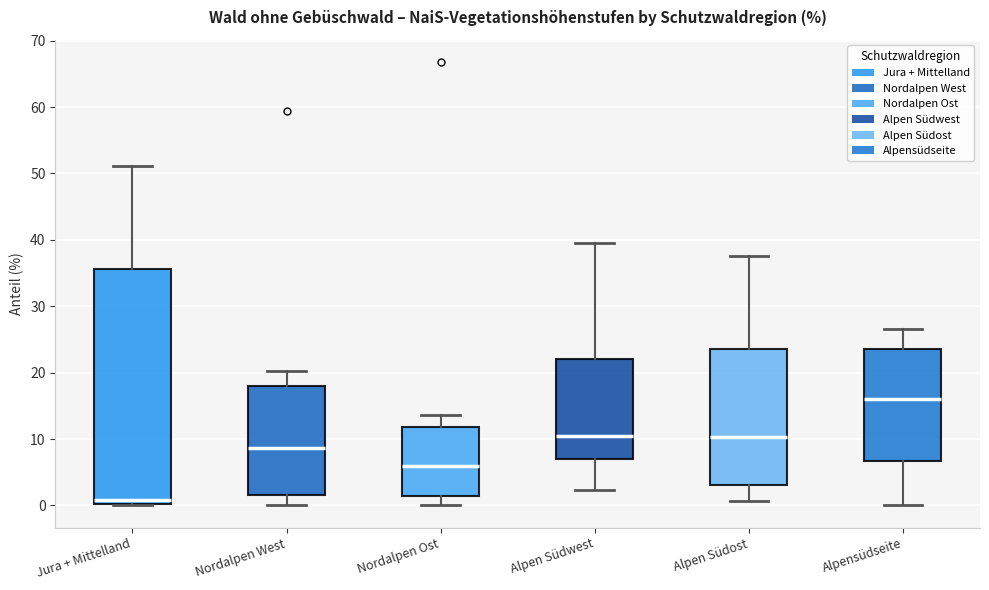

Which box has the highest median line?

Alpensüdseite